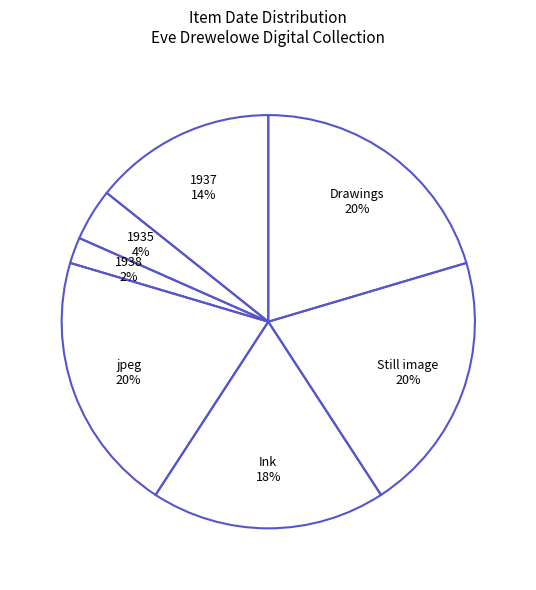

Count the number of slices in the pie.

7